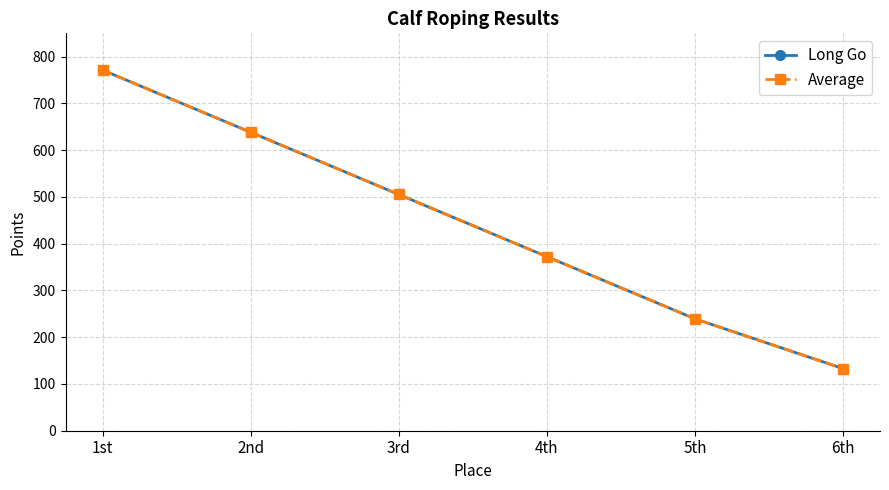

True or false: Average has more than 0 points higher than both neighbors.

False